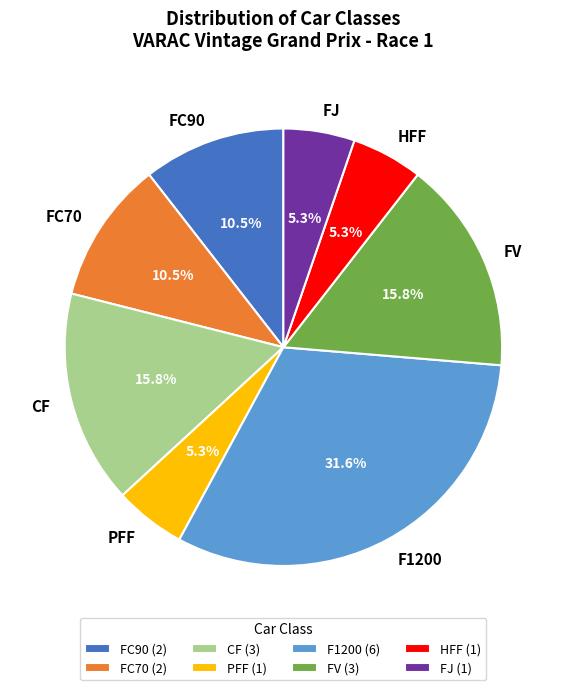

Count the number of slices in the pie.

8